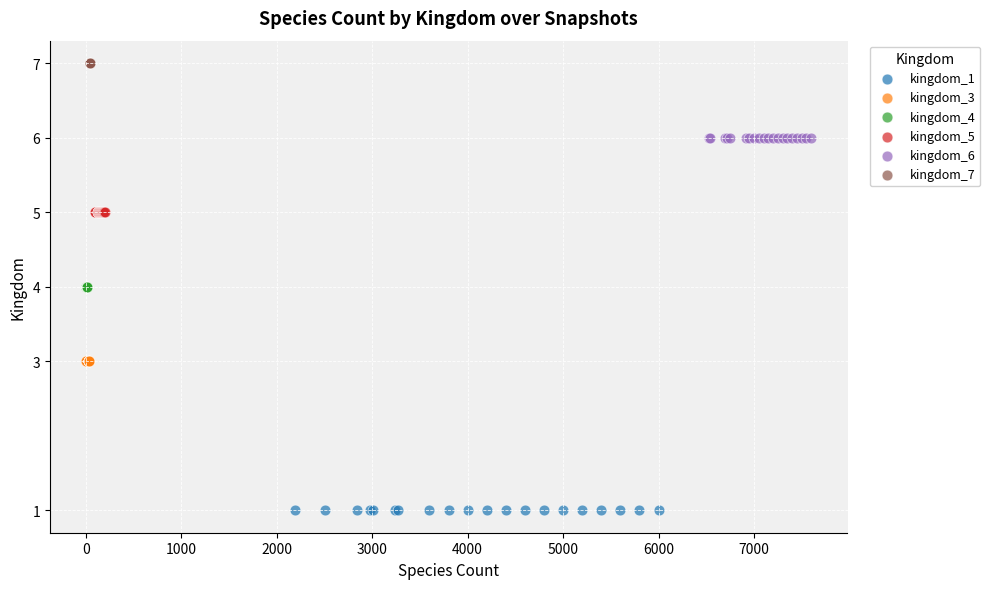

Which series reaches the minimum Y coordinate?

kingdom_1